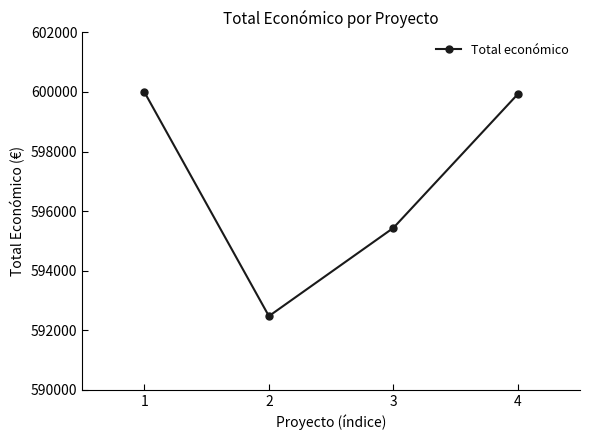

Does the chart display data point markers on the line(s)?

Yes